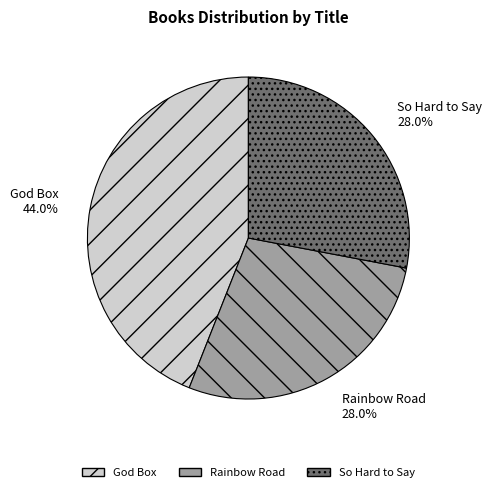

To the nearest percent, what percentage of the pie is Rainbow Road?

28%